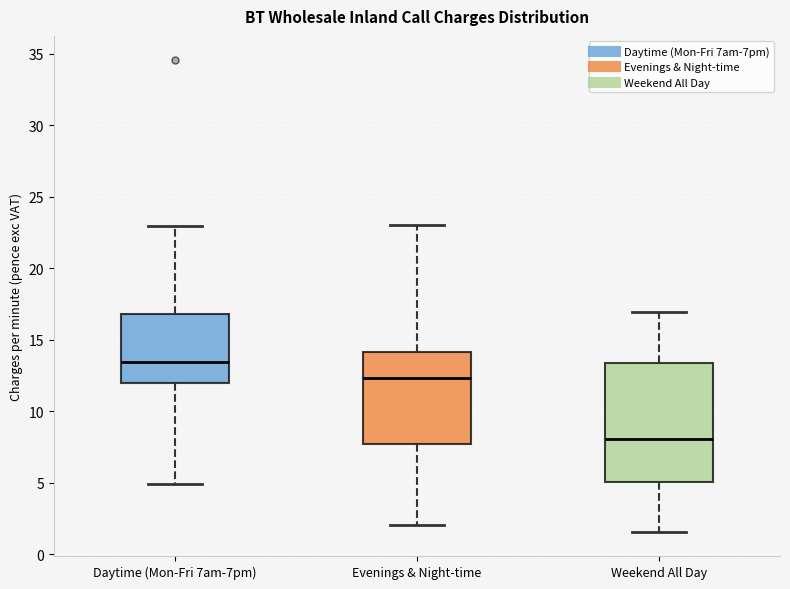

Reading left to right, read every box against the y-axis: the position of its median line, the range the box covers, and the ends of its whiskers. The values are not printed on the chart, so give them approximately, as read against the axis.

Daytime (Mon-Fri 7am-7pm): median 13.5, box 12.0 to 17.0, whiskers 5.0 to 23.0
Evenings & Night-time: median 12.5, box 7.5 to 14.0, whiskers 2.0 to 23.0
Weekend All Day: median 8.0, box 5.0 to 13.5, whiskers 1.5 to 17.0